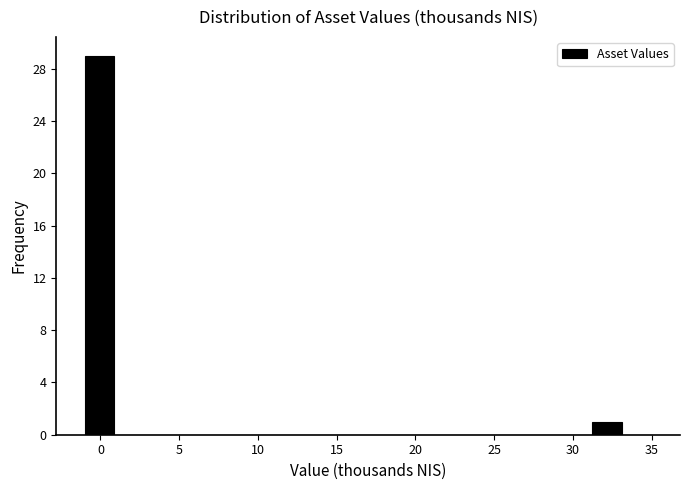

Around what value on the x-axis is the tallest bar? Give the approximate position of its centre, as read against the axis.

0.0